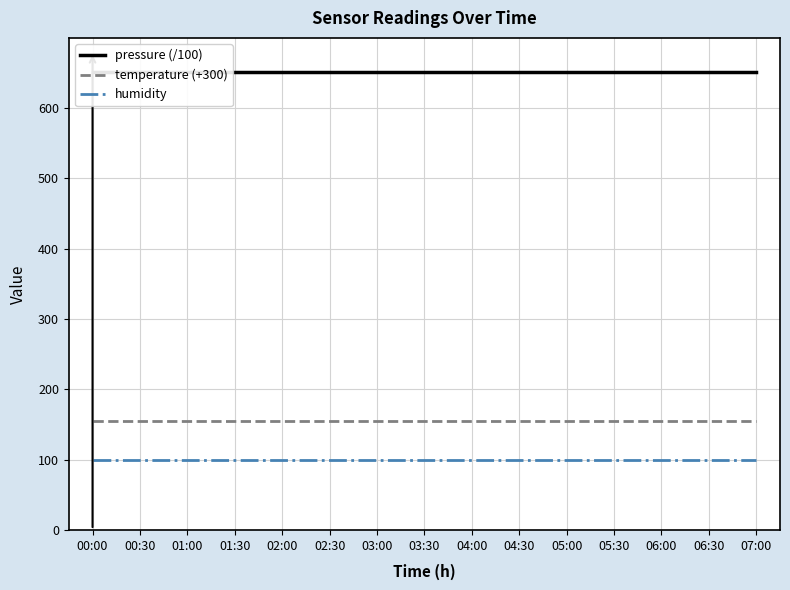

What is the sum of the pressure (/100) values at 06:00 and 04:00?

1304.2